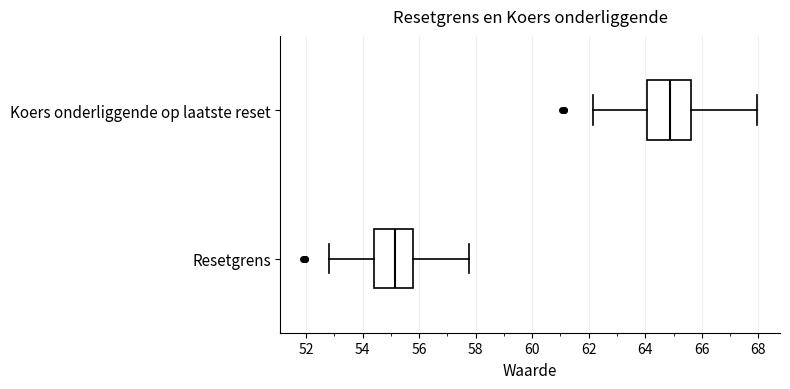

Where does the right whisker of the box for Koers onderliggende op laatste reset end on the x-axis? The values are not printed on the chart, so give them approximately, as read against the axis.

68.0